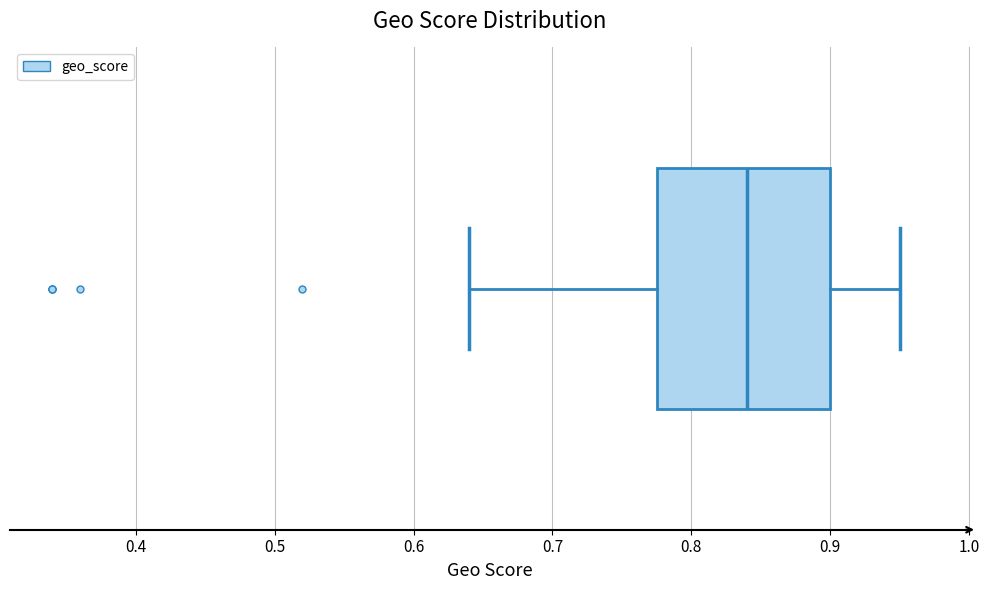

Where is the left edge of the box on the x-axis? The values are not printed on the chart, so give them approximately, as read against the axis.

0.78